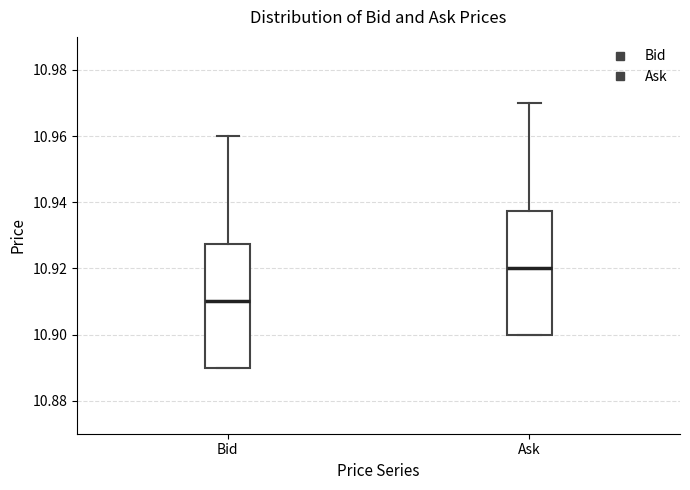

Which box's median line is the lowest?

Bid